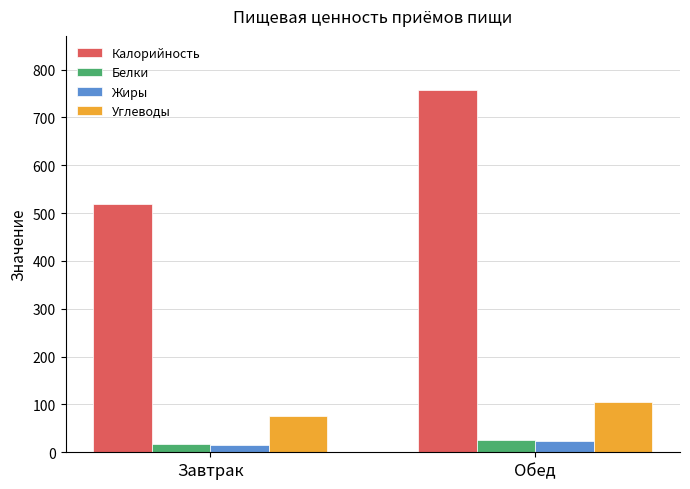

Reading left to right, transcribe all the data shown in this chart.

Калорийность: Завтрак=518.3	Обед=756.8
Белки: Завтрак=16.9	Обед=26.6
Жиры: Завтрак=16.0	Обед=24.6
Углеводы: Завтрак=76.0	Обед=105.7